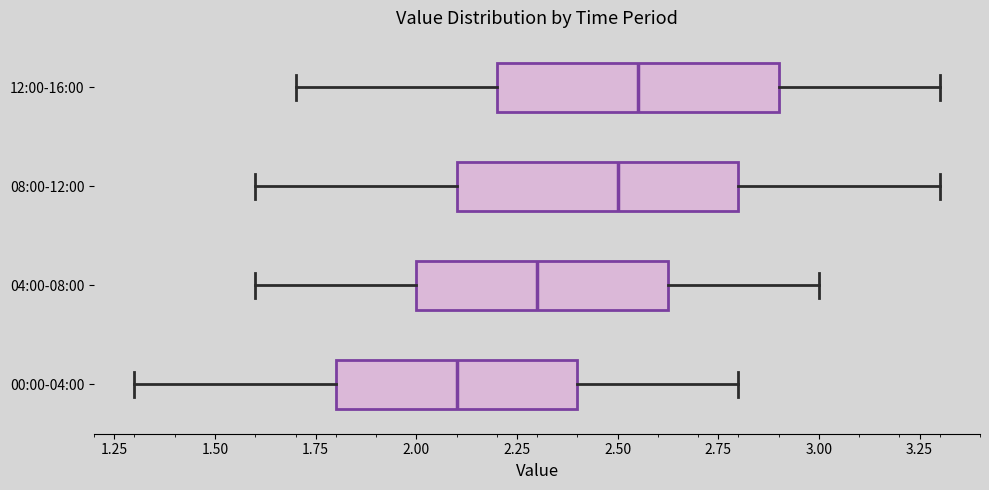

Reading bottom to top, transcribe this box plot: for each box, give where its median line is, the range the box spans, and where its two whiskers end, as read against the x-axis. The values are not printed on the chart, so give them approximately, as read against the axis.

00:00-04:00: median 2.10, box 1.80 to 2.40, whiskers 1.30 to 2.80
04:00-08:00: median 2.30, box 2.00 to 2.65, whiskers 1.60 to 3.00
08:00-12:00: median 2.50, box 2.10 to 2.80, whiskers 1.60 to 3.30
12:00-16:00: median 2.55, box 2.20 to 2.90, whiskers 1.70 to 3.30